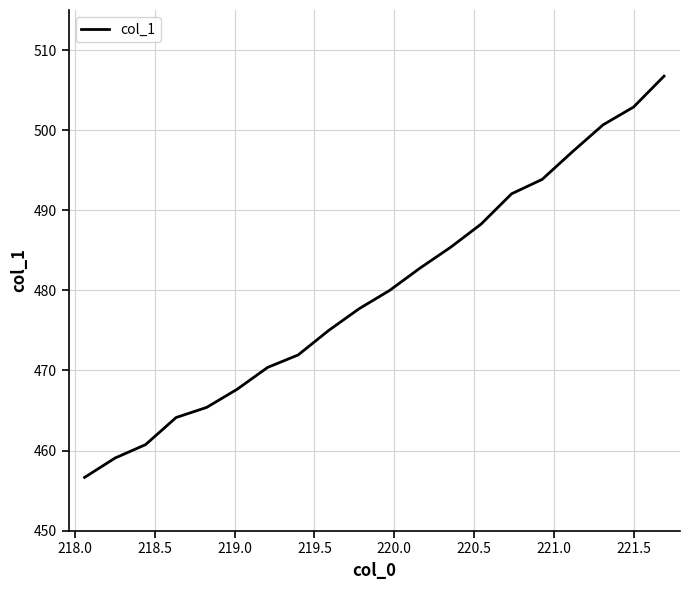

What is the difference between the maximum and minimum values?

50.1